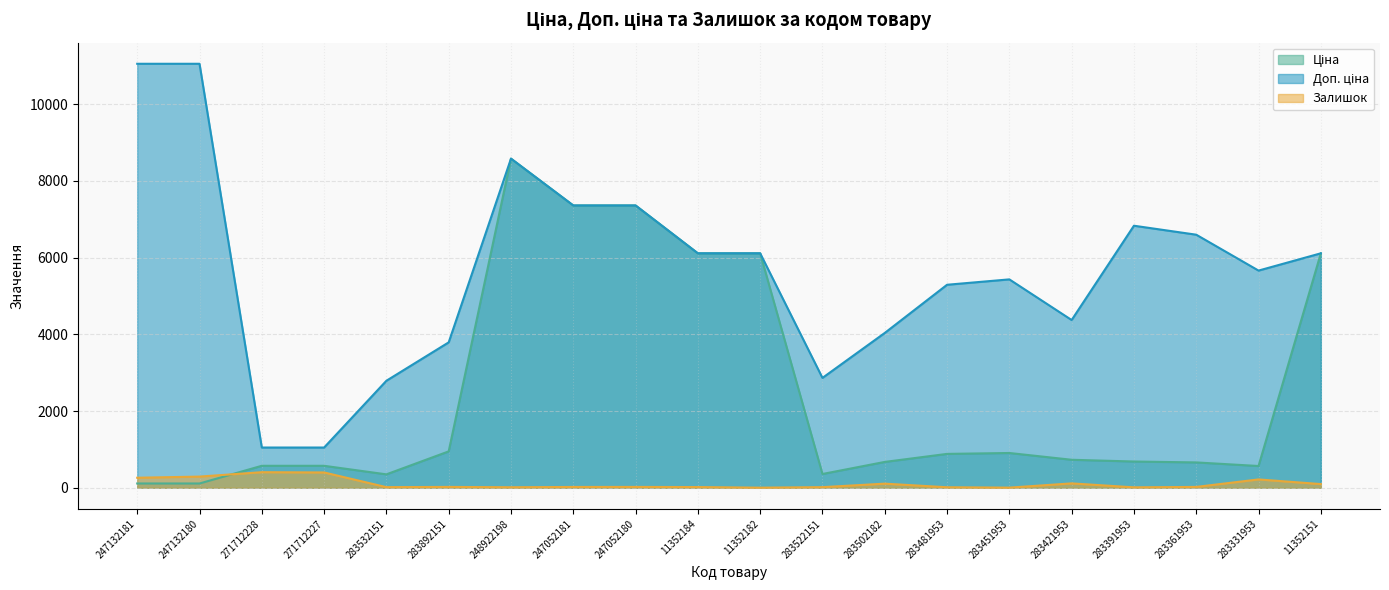

What are all the series names shown in the legend?

Ціна, Доп. ціна, Залишок